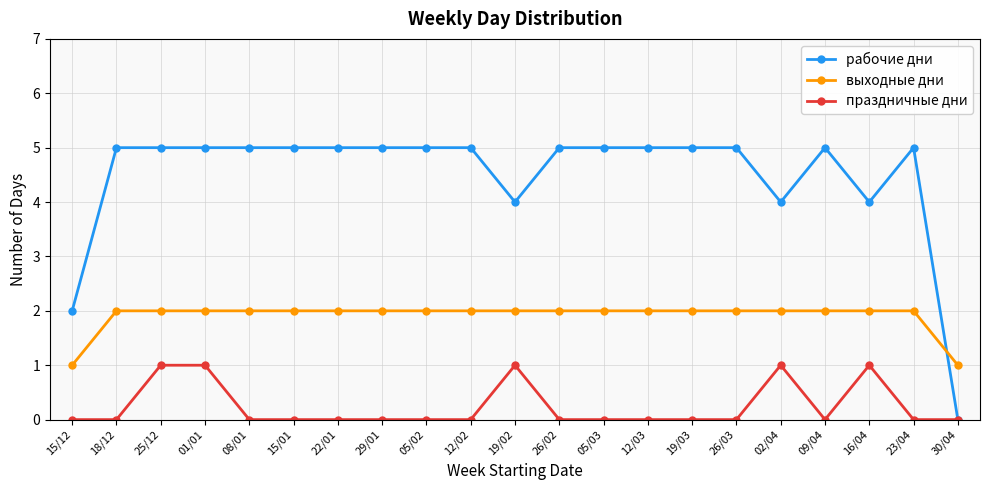

Does the chart display data point markers on the line(s)?

Yes